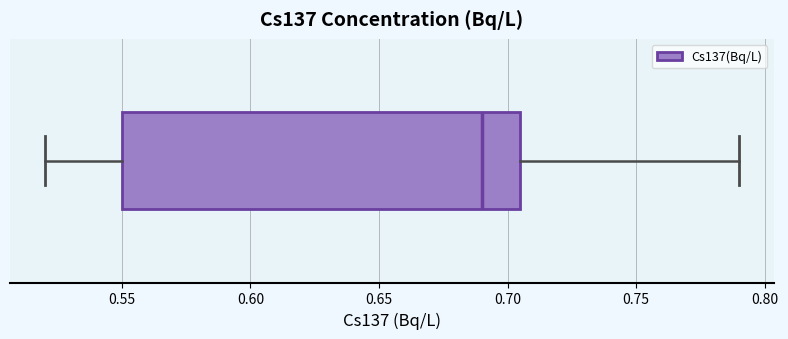

Read this box plot against the x-axis: the position of the median line, the range covered by the box, and the ends of both whiskers. The values are not printed on the chart, so give them approximately, as read against the axis.

median 0.690, box 0.550 to 0.705, whiskers 0.520 to 0.790